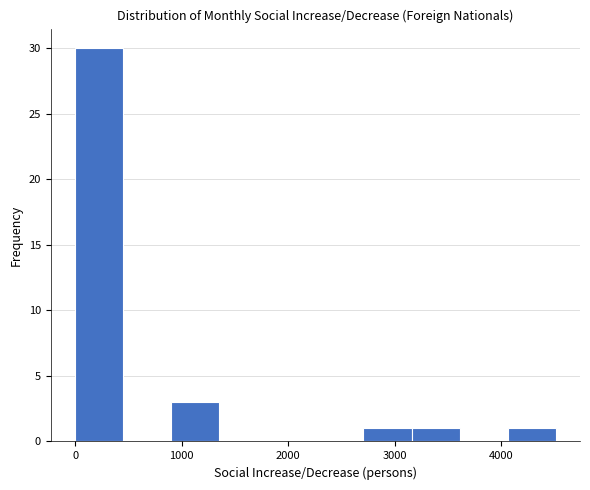

Over which range of the x-axis is the bar tallest?

0 to 400